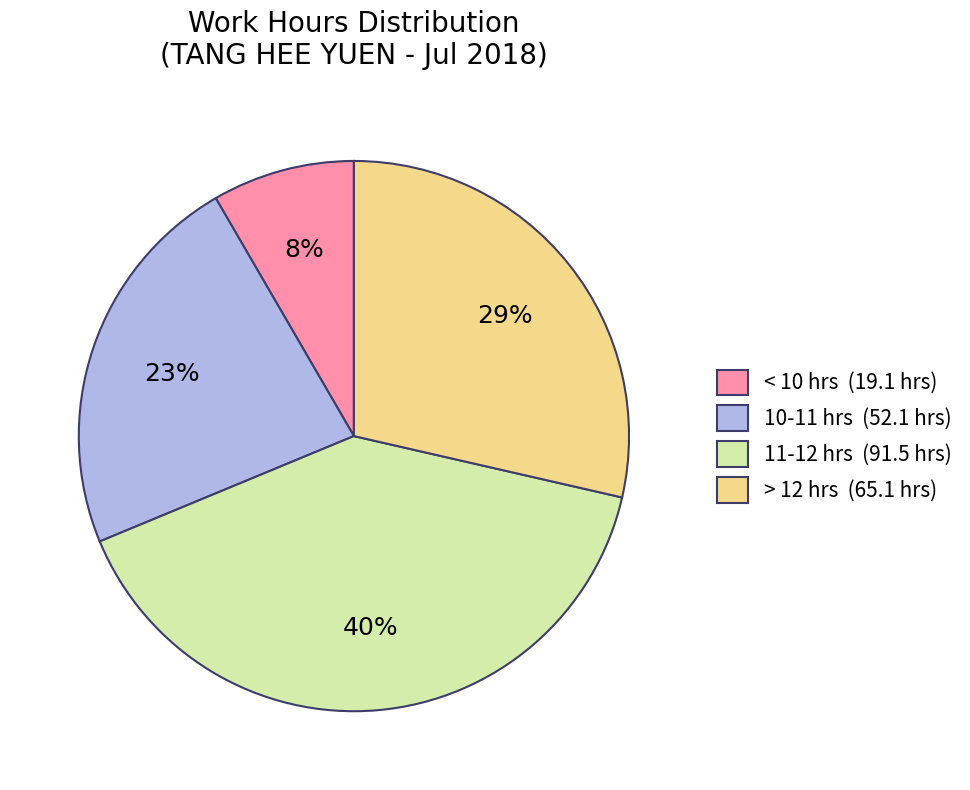

Do > 12 hrs (65.1 hrs) and 11-12 hrs (91.5 hrs) together represent more than half of the pie?

Yes